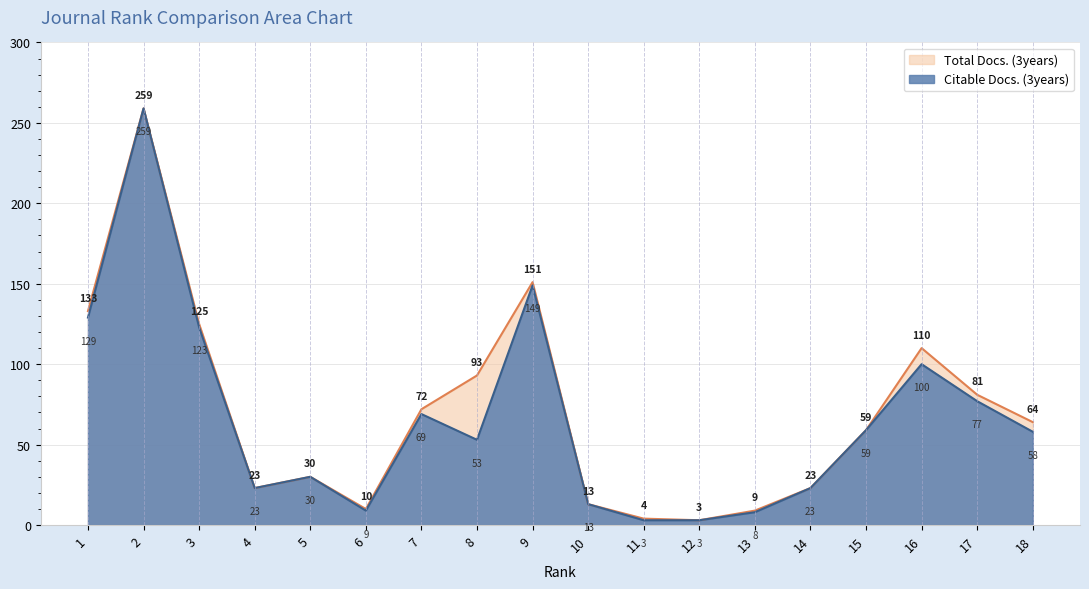

At which label does Citable Docs. (3years) first exceed 58?

1